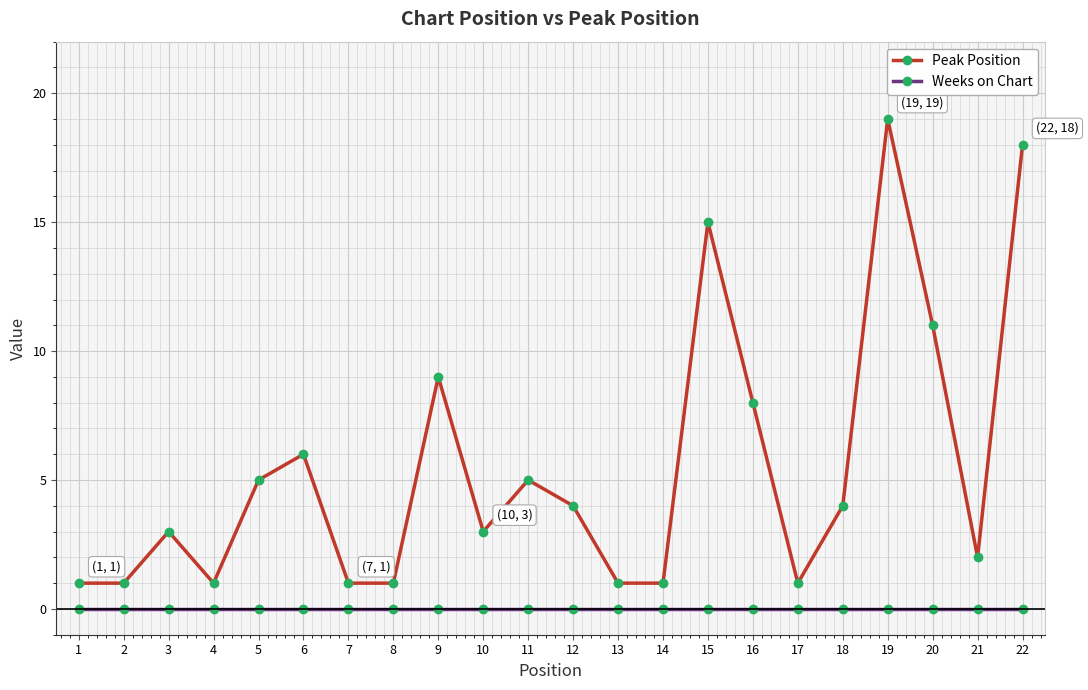

Which series has the largest range (max minus min)?

Peak Position